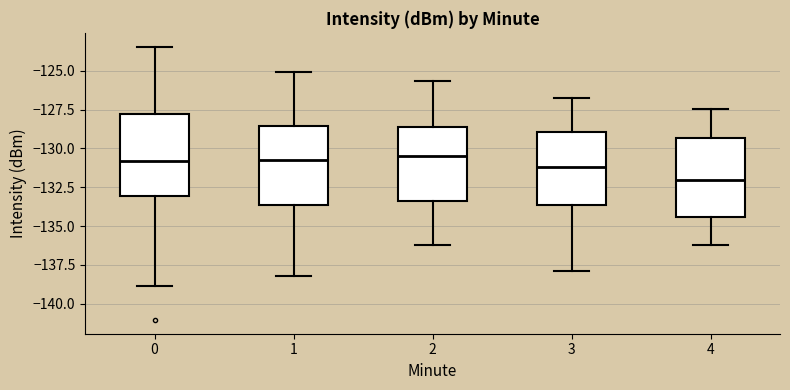

Reading left to right, read every box against the y-axis: the position of its median line, the range the box covers, and the ends of its whiskers. The values are not printed on the chart, so give them approximately, as read against the axis.

0: median -131.0, box -133.0 to -128.0, whiskers -139.0 to -123.5
1: median -131.0, box -133.5 to -128.5, whiskers -138.0 to -125.0
2: median -130.5, box -133.5 to -128.5, whiskers -136.0 to -125.5
3: median -131.0, box -133.5 to -129.0, whiskers -138.0 to -127.0
4: median -132.0, box -134.5 to -129.5, whiskers -136.0 to -127.5